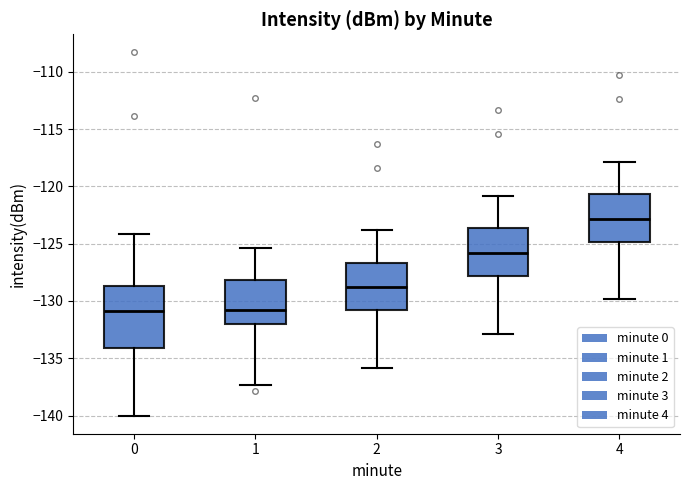

Where is the upper edge of the box at x = 1 on the y-axis? The values are not printed on the chart, so give them approximately, as read against the axis.

-128.0